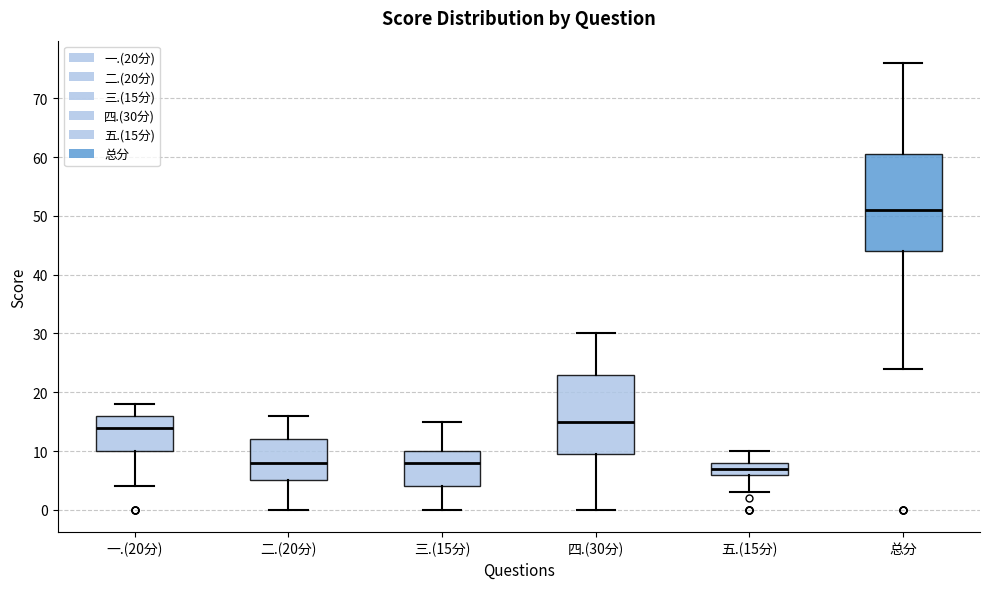

Reading left to right, transcribe this box plot: for each box, give where its median line is, the range the box spans, and where its two whiskers end, as read against the y-axis. The values are not printed on the chart, so give them approximately, as read against the axis.

一.(20分): median 14, box 10 to 16, whiskers 4 to 18
二.(20分): median 8, box 5 to 12, whiskers 0 to 16
三.(15分): median 8, box 4 to 10, whiskers 0 to 15
四.(30分): median 15, box 10 to 23, whiskers 0 to 30
五.(15分): median 7, box 6 to 8, whiskers 3 to 10
总分: median 51, box 44 to 61, whiskers 24 to 76